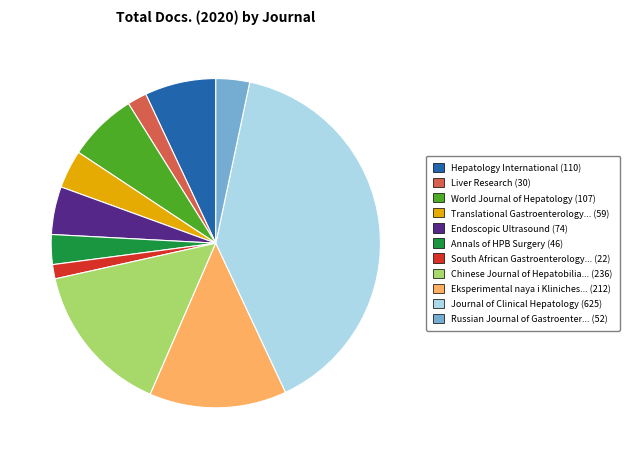

Is there a majority slice in this chart?

No